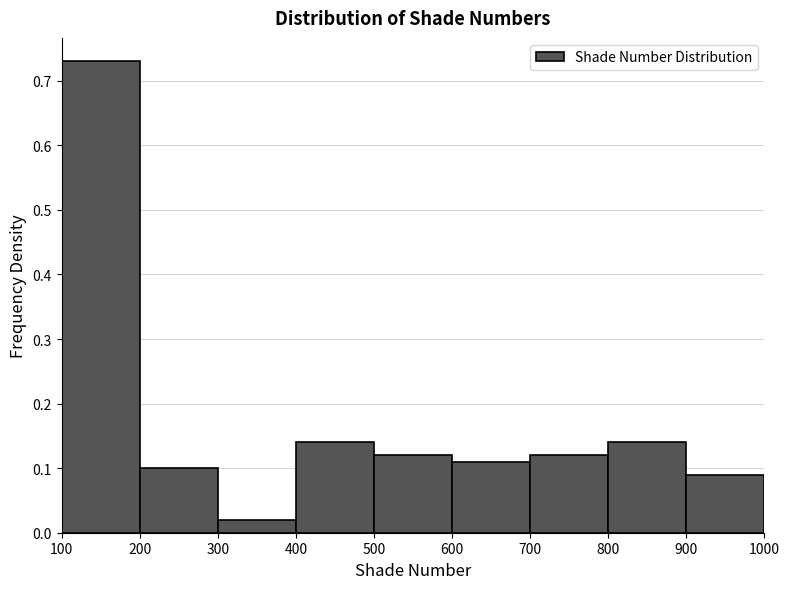

Over which range of the x-axis is the bar tallest?

100 to 200